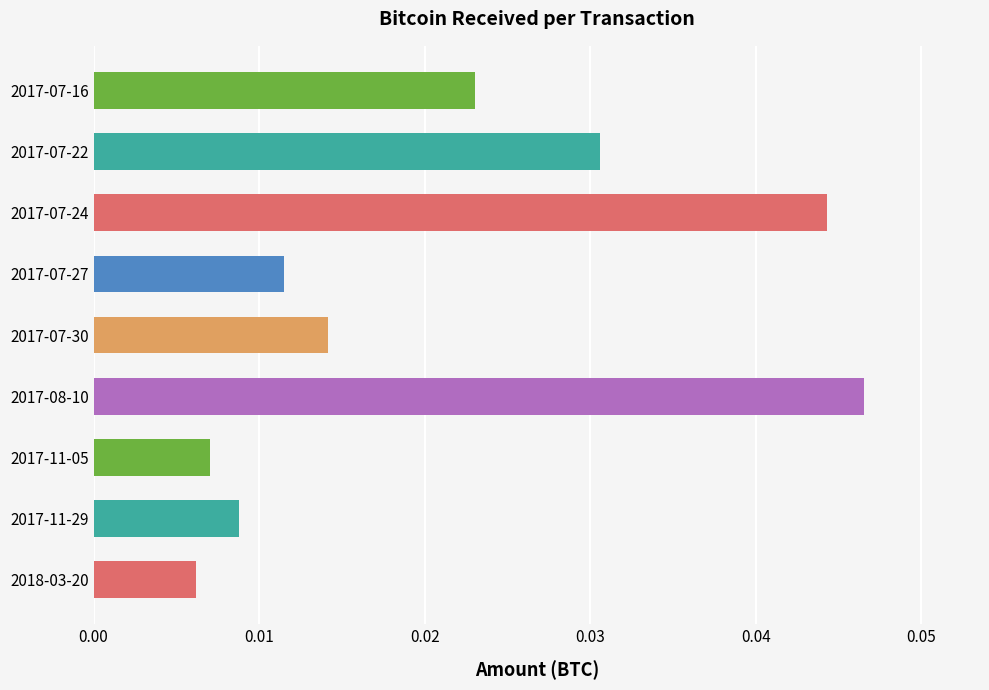

Rank the categories by value from highest to lowest.

2017-08-10, 2017-07-24, 2017-07-22, 2017-07-16, 2017-07-30, 2017-07-27, 2017-11-29, 2017-11-05, 2018-03-20